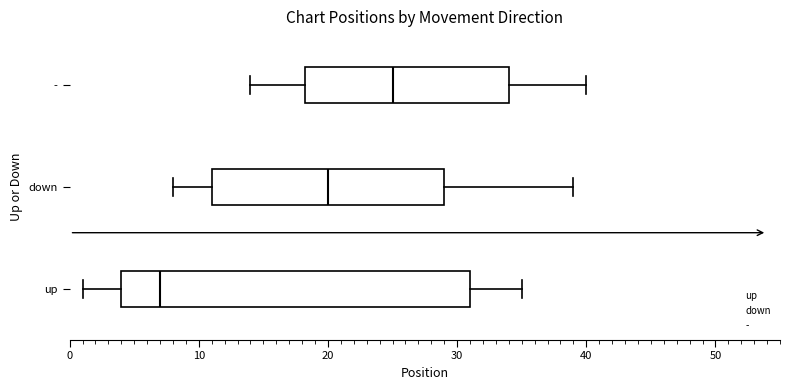

Which box's median line is the furthest to the right?

-